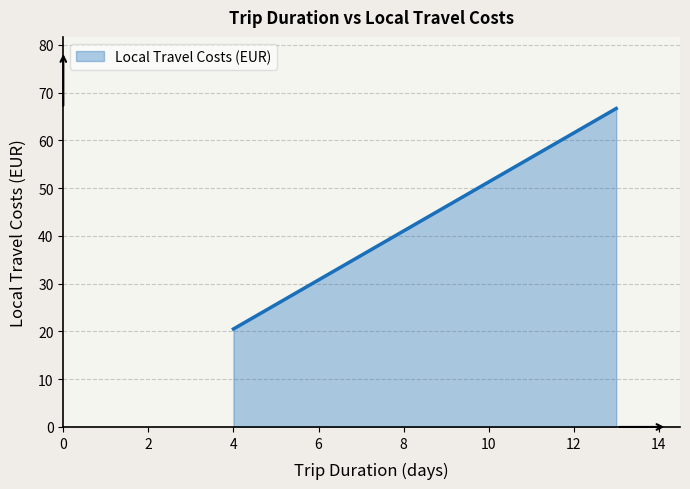

What is the sum of all values?

112.9